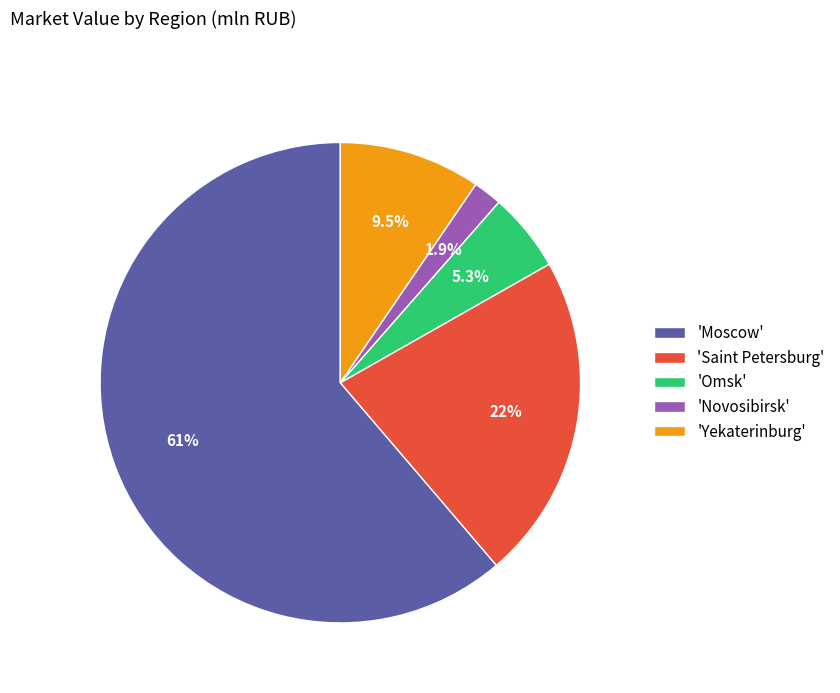

Which slice is the largest?

'Moscow'